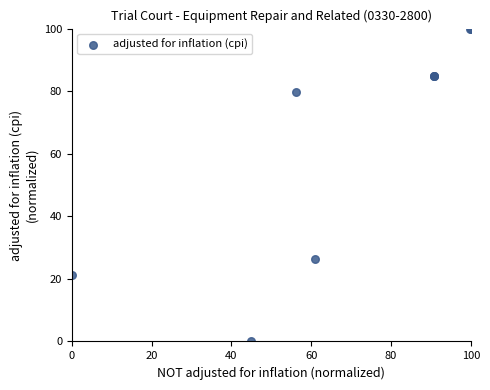

What Y value in the scatter plot is closest to 50?

26.5